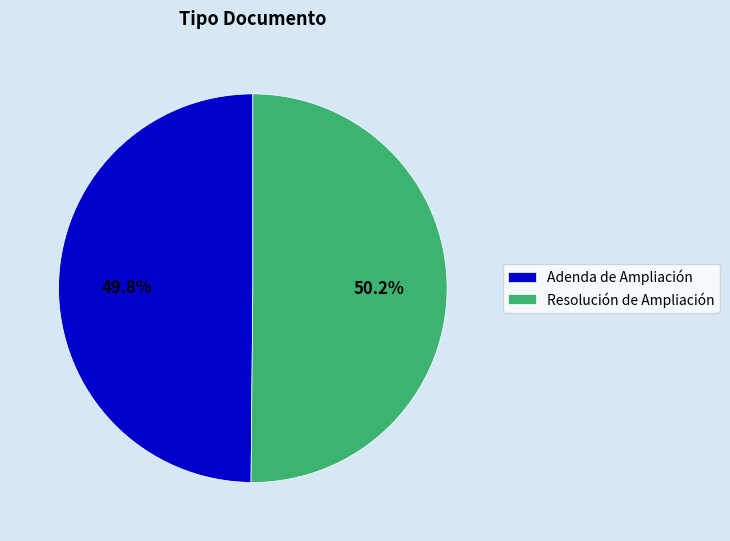

What is the ratio of the value at Resolución de Ampliación to the value at Adenda de Ampliación?

1.0